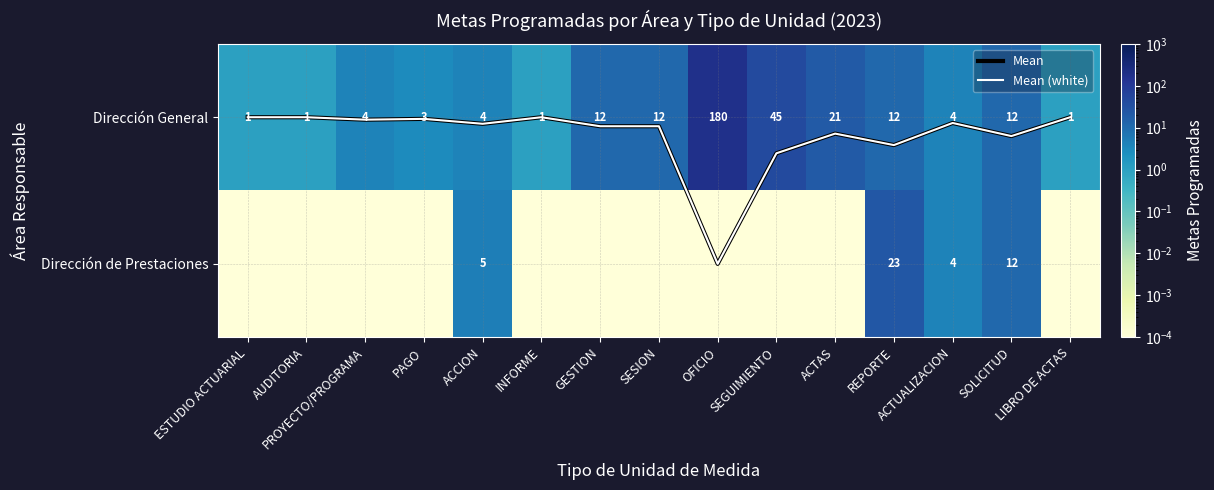

Which label corresponds to the largest value in the chart?

OFICIO